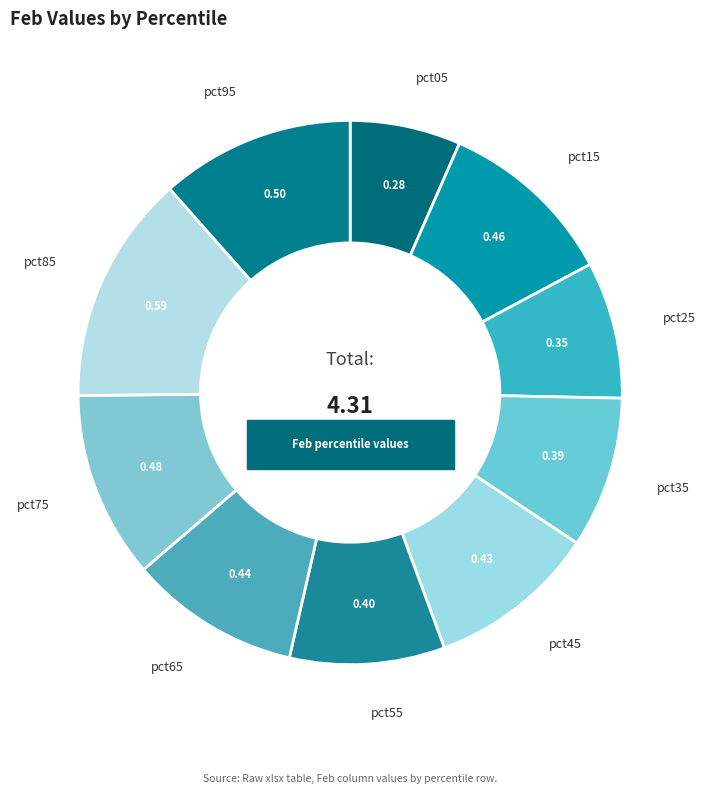

What percentage is the pct55 slice, to the nearest percent?

9%